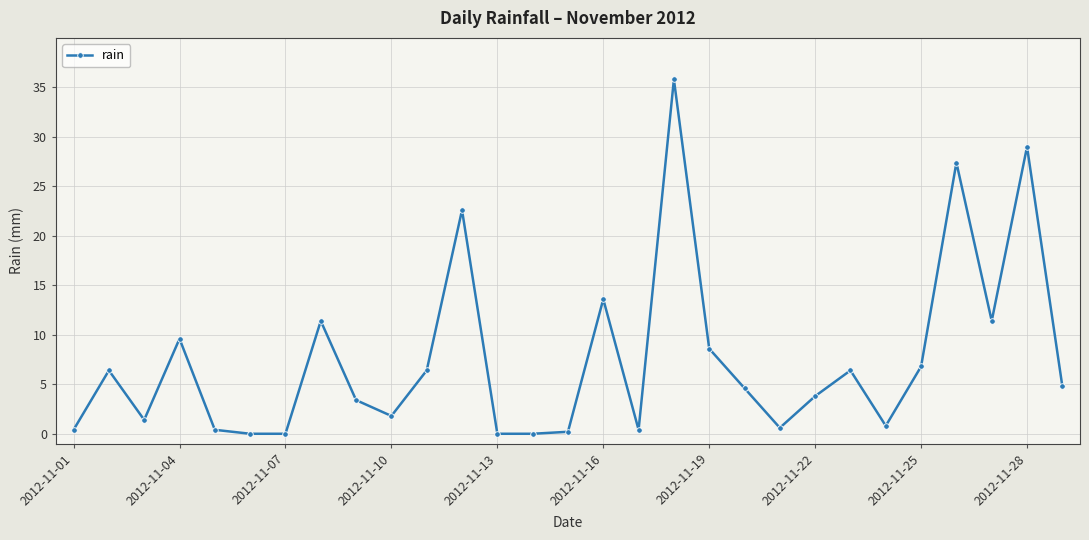

What is the greatest value displayed?

35.8